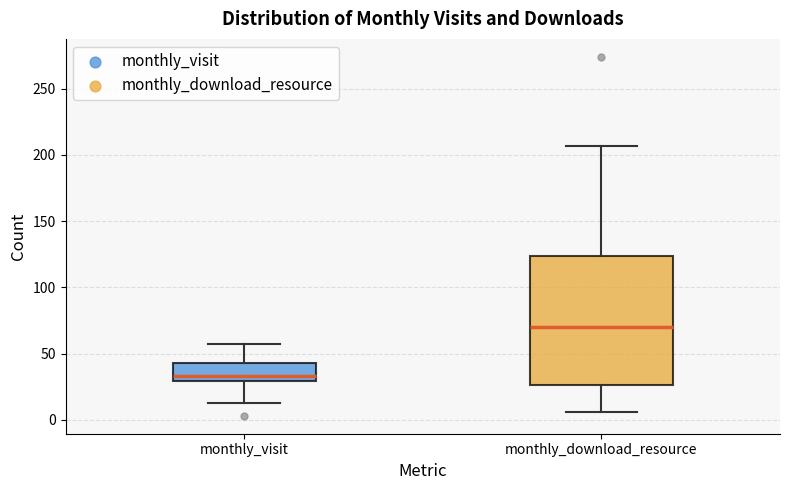

Reading left to right, transcribe this box plot: for each box, give where its median line is, the range the box spans, and where its two whiskers end, as read against the y-axis. The values are not printed on the chart, so give them approximately, as read against the axis.

monthly_visit: median 35, box 30 to 45, whiskers 15 to 55
monthly_download_resource: median 70, box 25 to 125, whiskers 5 to 205